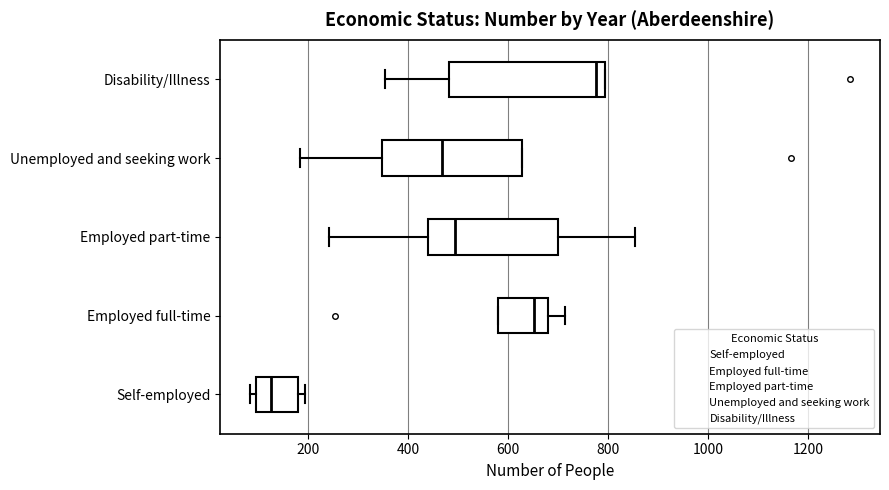

Reading bottom to top, read every box against the x-axis: the position of its median line, the range the box covers, and the ends of its whiskers. The values are not printed on the chart, so give them approximately, as read against the axis.

Self-employed: median 120, box 100 to 180, whiskers 80 to 200
Employed full-time: median 660, box 580 to 680, whiskers 580 to 720
Employed part-time: median 500, box 440 to 700, whiskers 240 to 860
Unemployed and seeking work: median 460, box 340 to 620, whiskers 180 to 620
Disability/Illness: median 780, box 480 to 800, whiskers 360 to 800